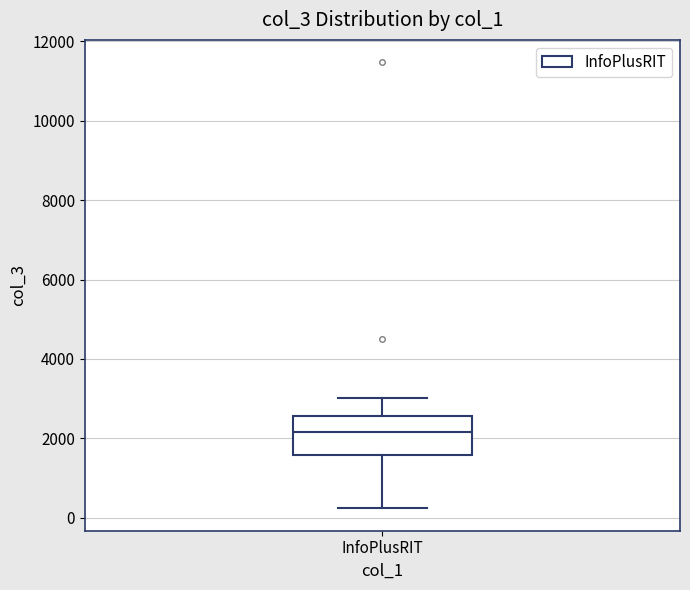

Read this box plot against the y-axis: the position of the median line, the range covered by the box, and the ends of both whiskers. The values are not printed on the chart, so give them approximately, as read against the axis.

median 2200, box 1600 to 2600, whiskers 200 to 3000